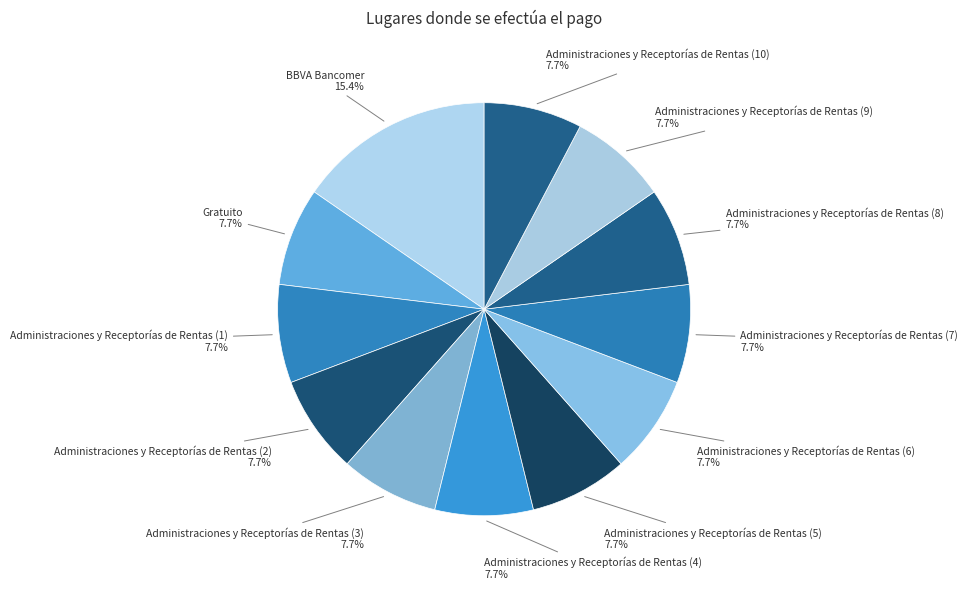

Rank the categories by value from highest to lowest.

BBVA Bancomer, Gratuito, Administraciones y Receptorías de Rentas (1), Administraciones y Receptorías de Rentas (2), Administraciones y Receptorías de Rentas (3), Administraciones y Receptorías de Rentas (4), Administraciones y Receptorías de Rentas (5), Administraciones y Receptorías de Rentas (6), Administraciones y Receptorías de Rentas (7), Administraciones y Receptorías de Rentas (8), Administraciones y Receptorías de Rentas (9), Administraciones y Receptorías de Rentas (10)